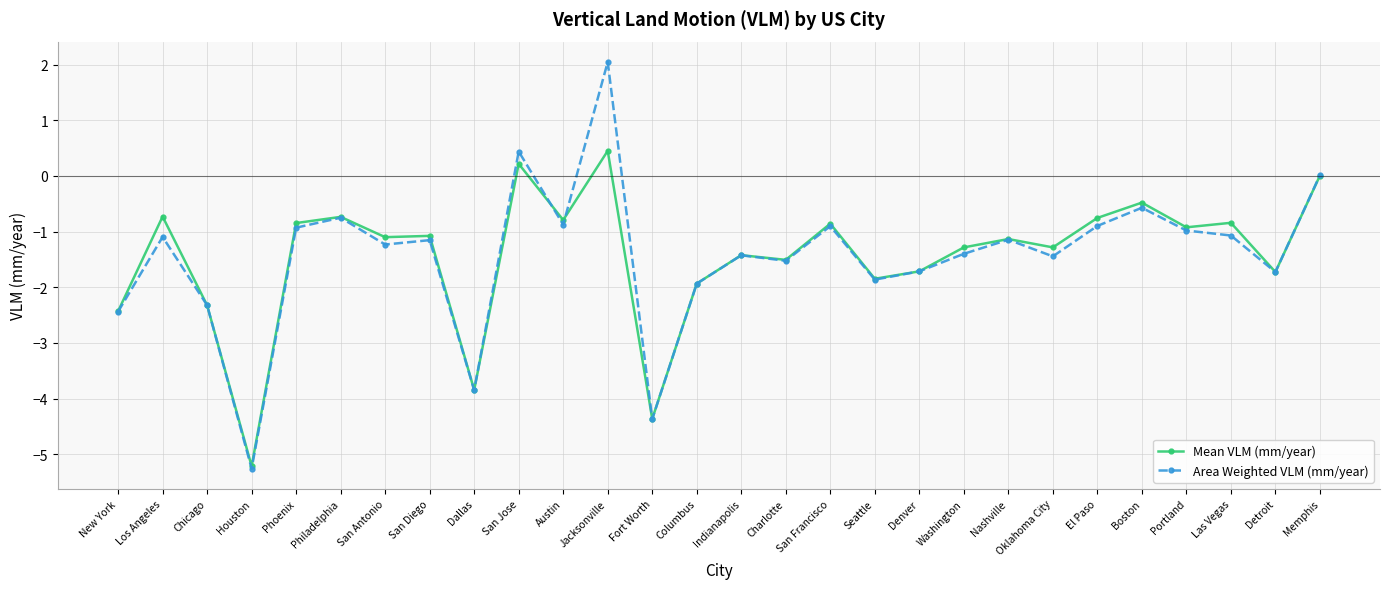

At how many categories does at least one series exceed -4?

26